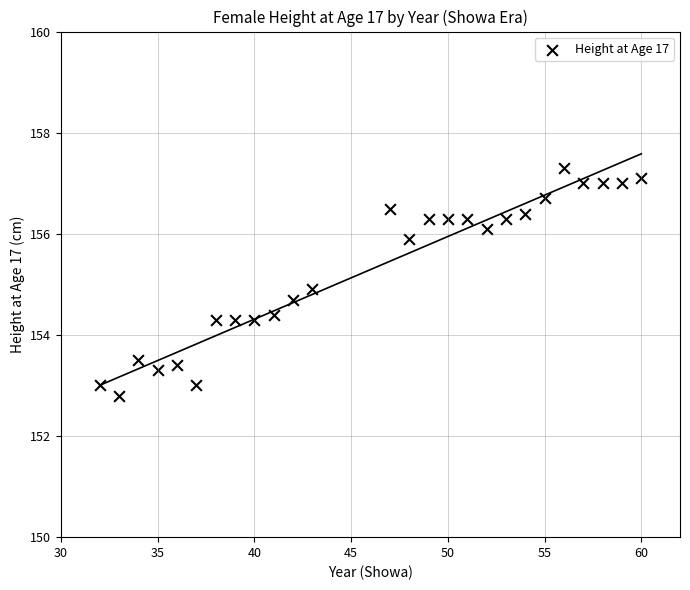

What is the range of X values (max minus min)?

28.0